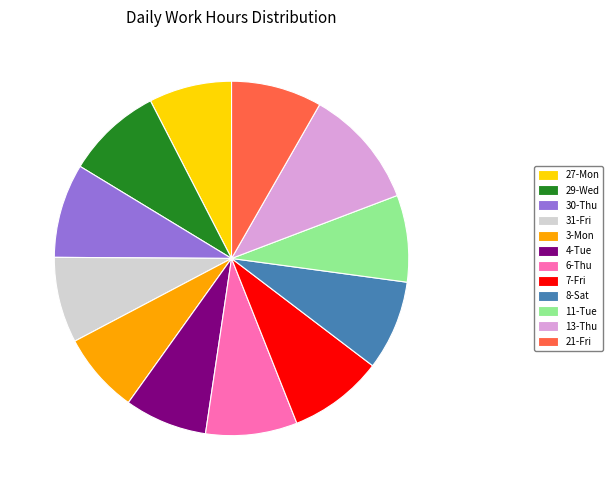

What is the largest slice in the pie chart?

13-Thu